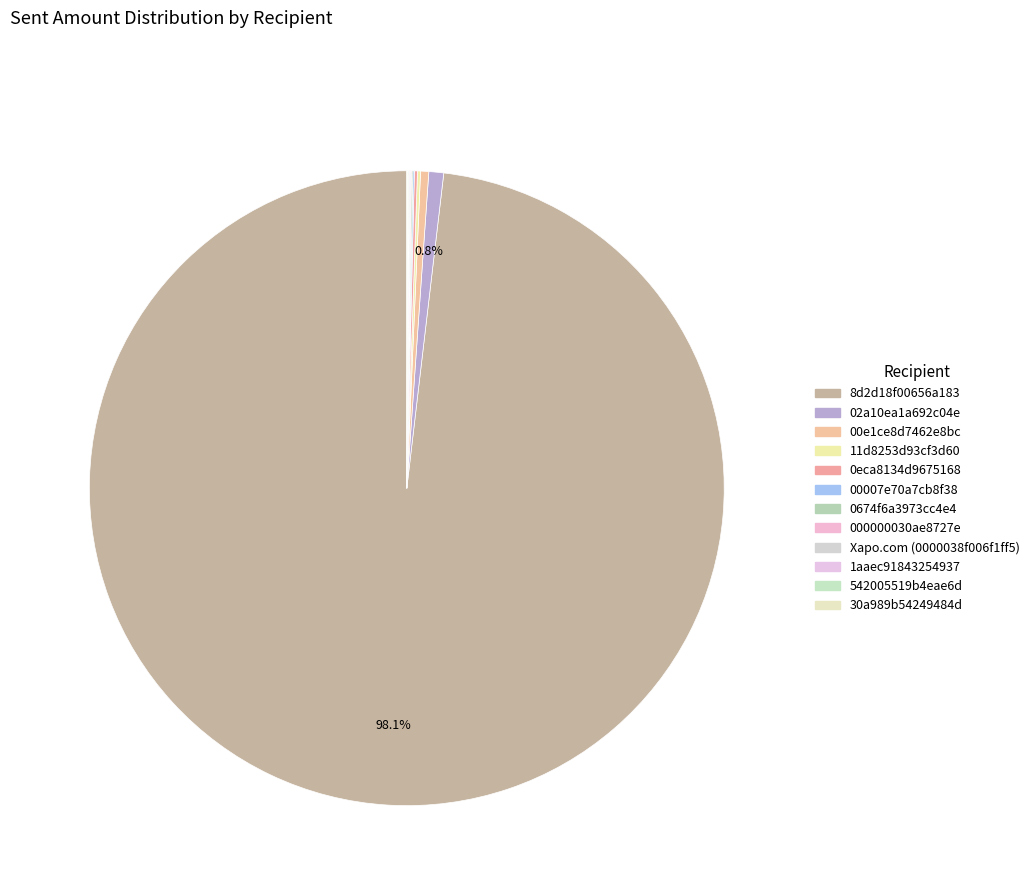

Rank the categories by value from highest to lowest.

8d2d18f00656a183, 02a10ea1a692c04e, 00e1ce8d7462e8bc, 11d8253d93cf3d60, 0eca8134d9675168, 00007e70a7cb8f38, 0674f6a3973cc4e4, 000000030ae8727e, Xapo.com (0000038f006f1ff5), 1aaec91843254937, 542005519b4eae6d, 30a989b54249484d